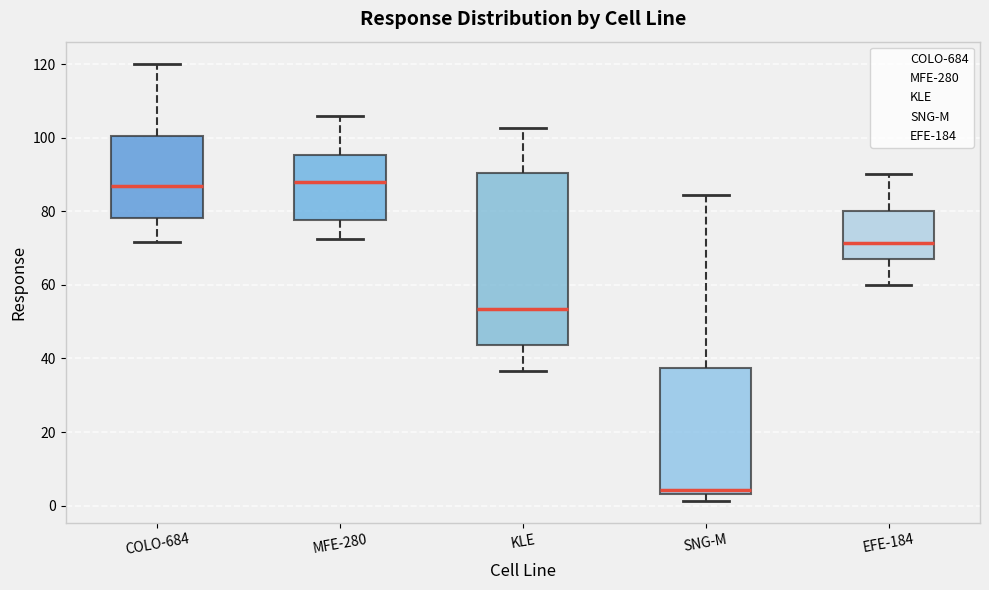

Which box's median line is the lowest?

SNG-M